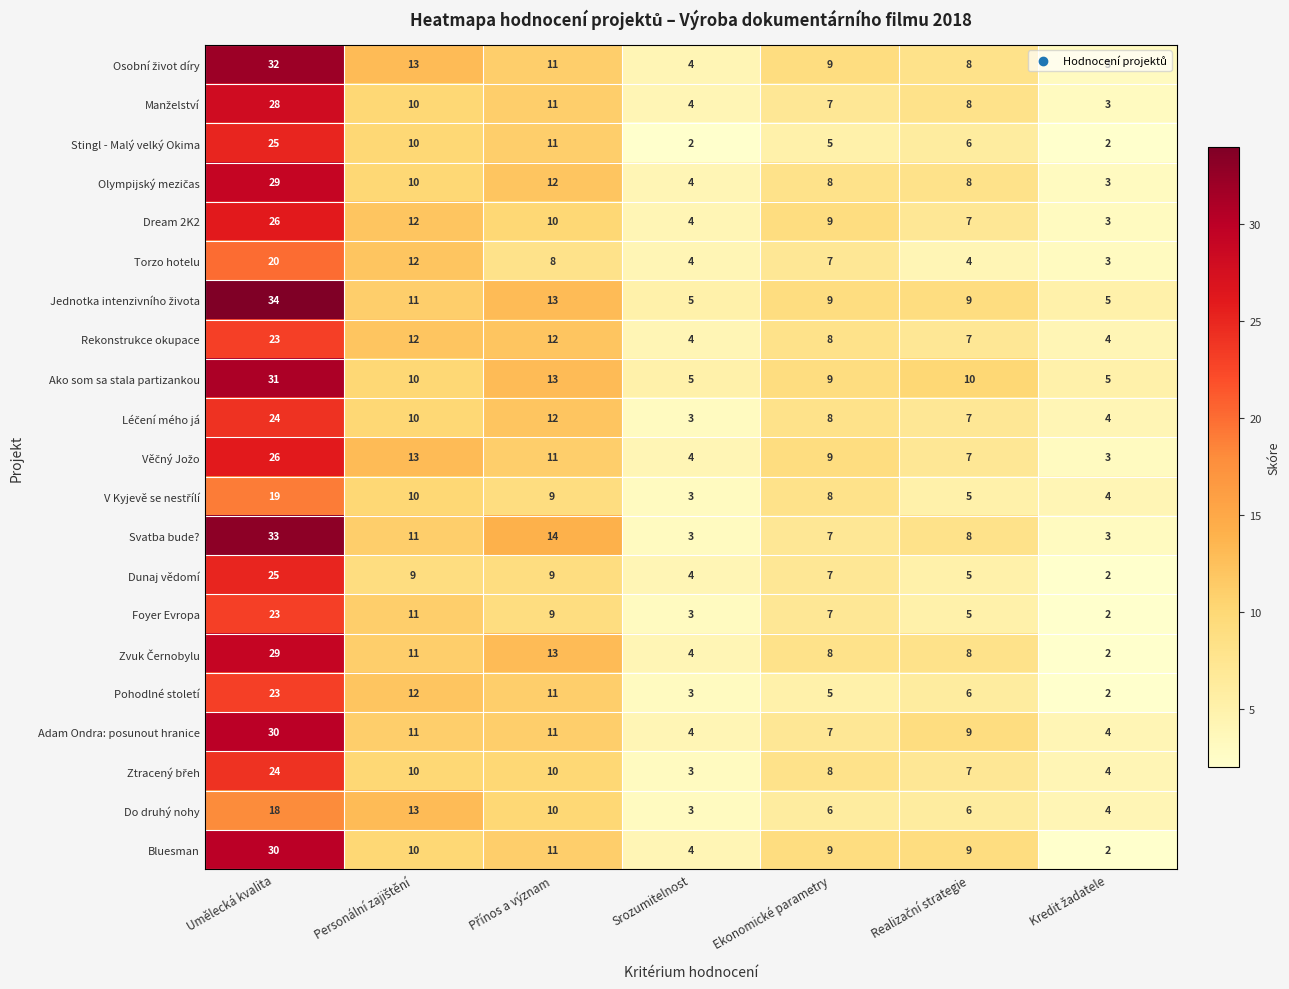

What is the greatest value displayed?

34